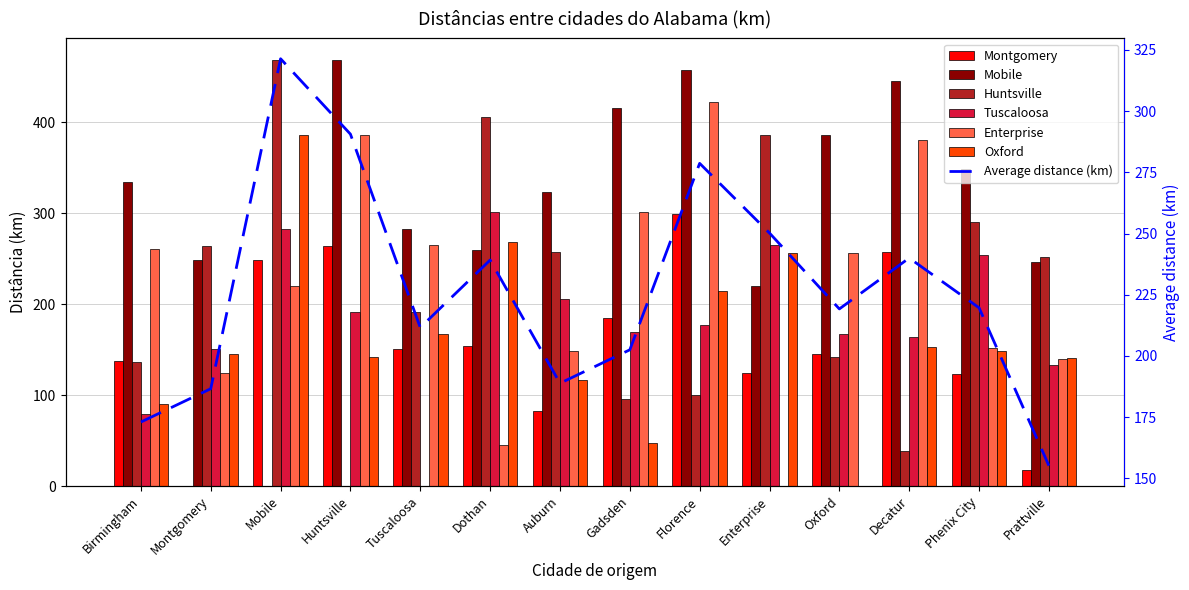

What is the difference between the maximum and minimum values in the Montgomery series?

299